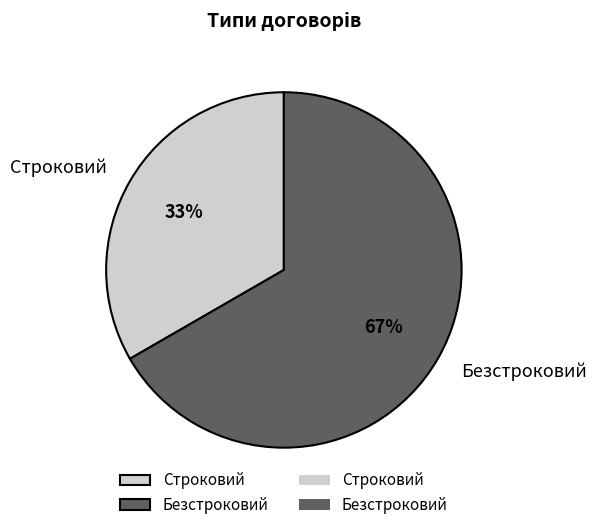

Is there any slice that represents more than half of the pie?

Yes